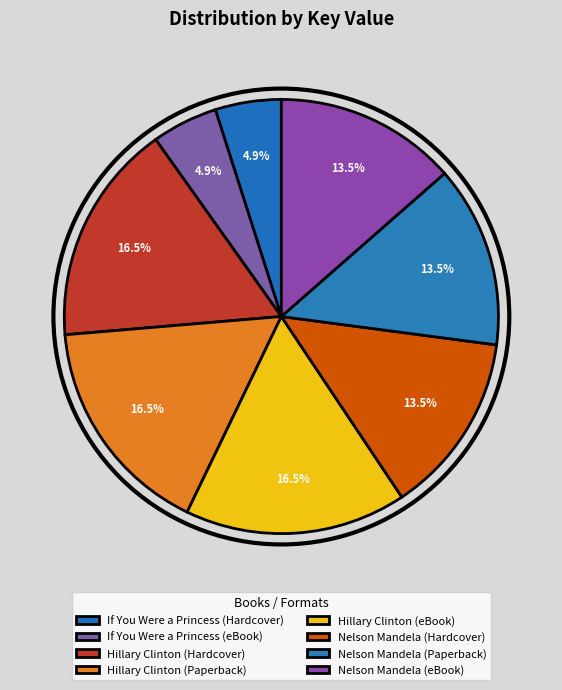

How many slices are in this pie chart?

8